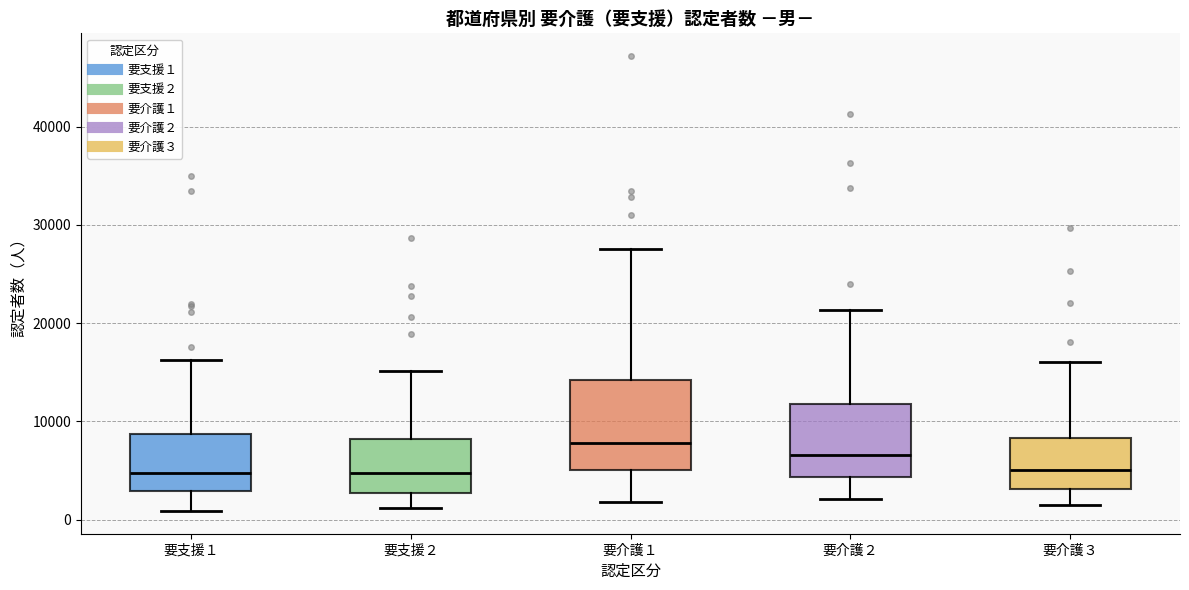

Reading left to right, read every box against the y-axis: the position of its median line, the range the box covers, and the ends of its whiskers. The values are not printed on the chart, so give them approximately, as read against the axis.

要支援１: median 5000, box 3000 to 9000, whiskers 1000 to 16000
要支援２: median 5000, box 3000 to 8000, whiskers 1000 to 15000
要介護１: median 8000, box 5000 to 14000, whiskers 2000 to 28000
要介護２: median 7000, box 4000 to 12000, whiskers 2000 to 21000
要介護３: median 5000, box 3000 to 8000, whiskers 1000 to 16000